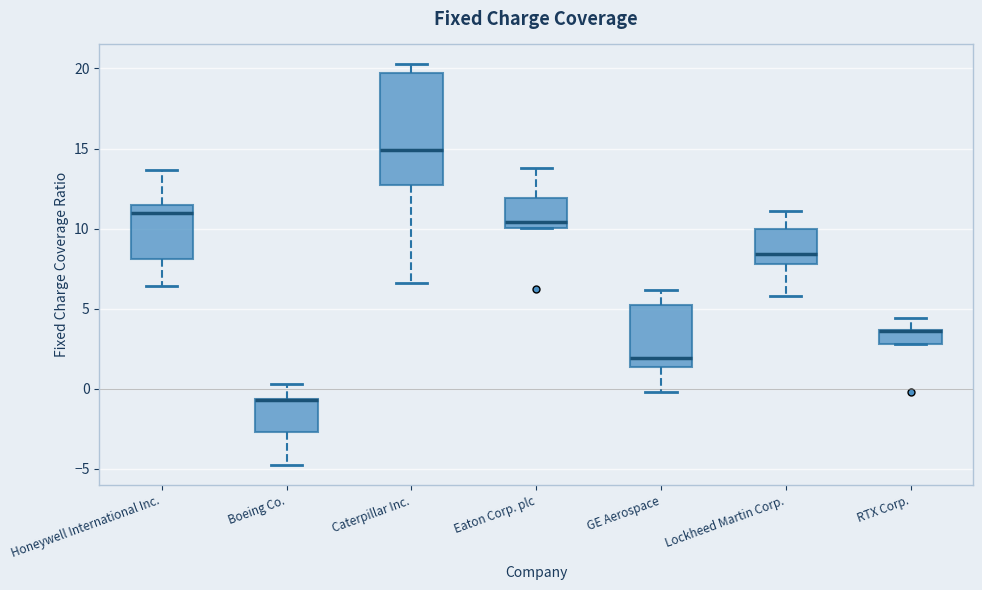

Which box is the tallest, from its lower edge to its upper edge?

Caterpillar Inc.